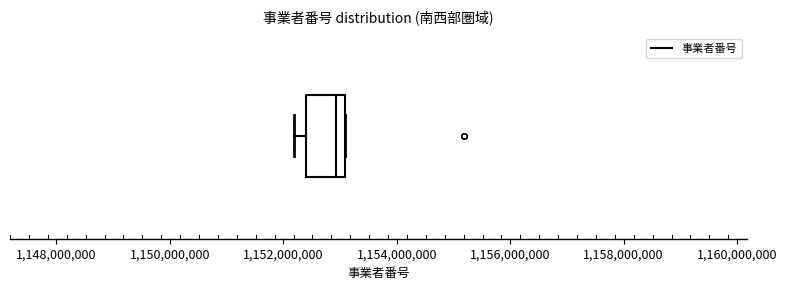

Transcribe this box plot: give where the median line is, the range the box spans, and where the two whiskers end, as read against the x-axis. The values are not printed on the chart, so give them approximately, as read against the axis.

median 1153000000 (just left of the box's right edge), box 1152400000 to 1153000000, whiskers 1152200000 to 1153000000